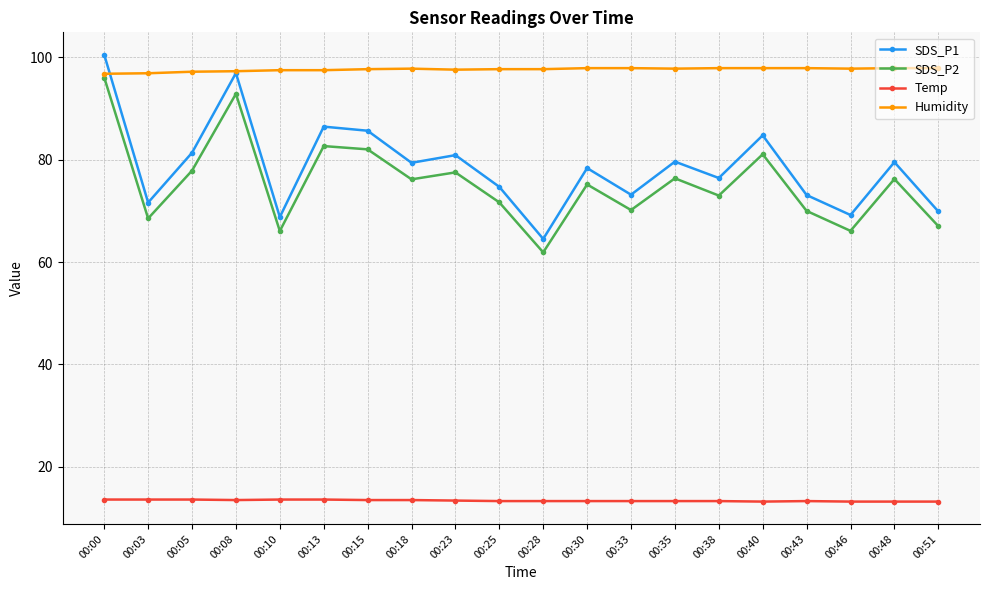

What are all the series names shown in the legend?

SDS_P1, SDS_P2, Temp, Humidity